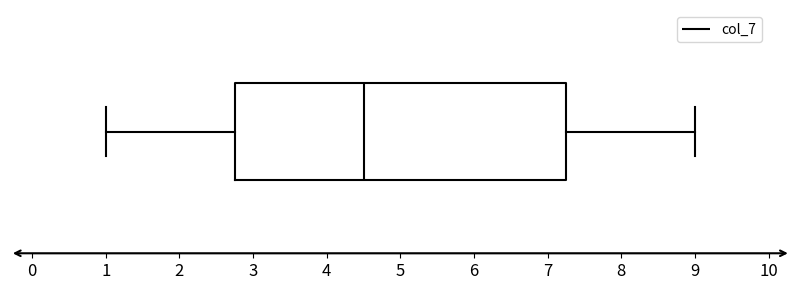

Where does the left whisker of the box end on the x-axis? The values are not printed on the chart, so give them approximately, as read against the axis.

1.0